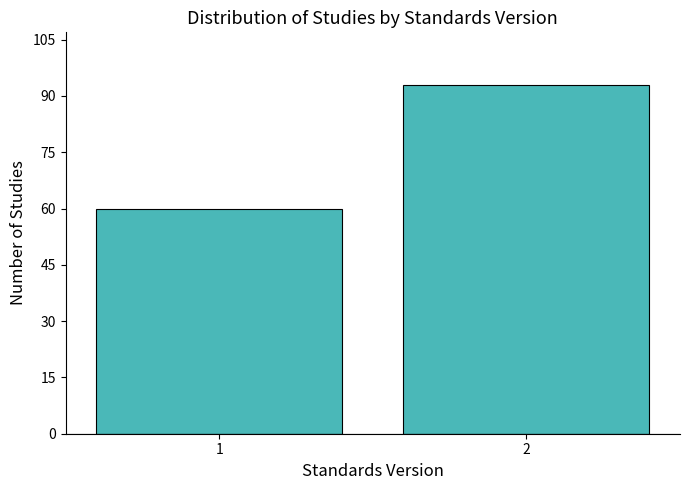

Reading left to right, extract all data points from this chart.

60	93